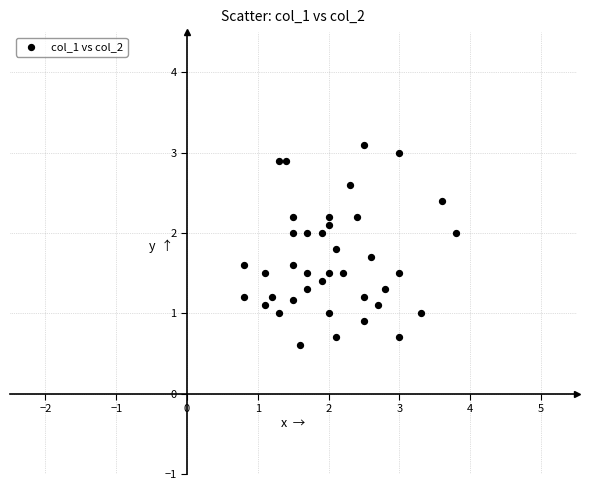

What is the range of Y values (max minus min)?

2.5